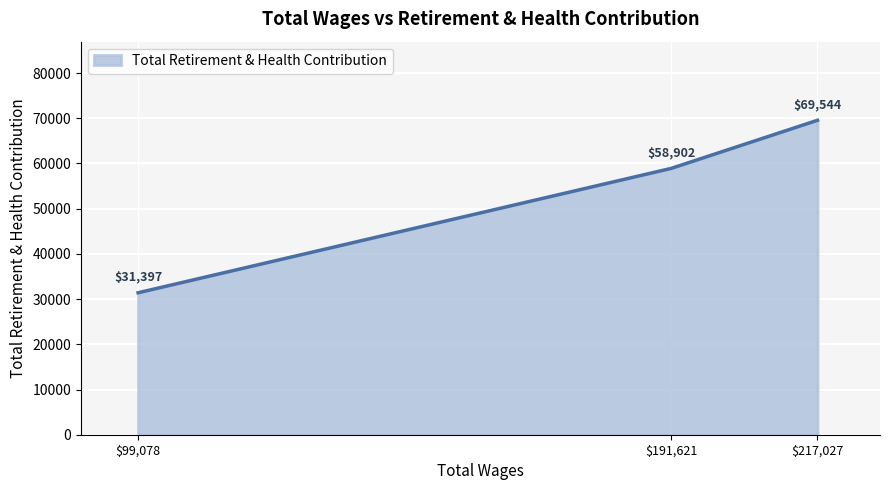

What is the difference between the maximum and minimum values?

38147